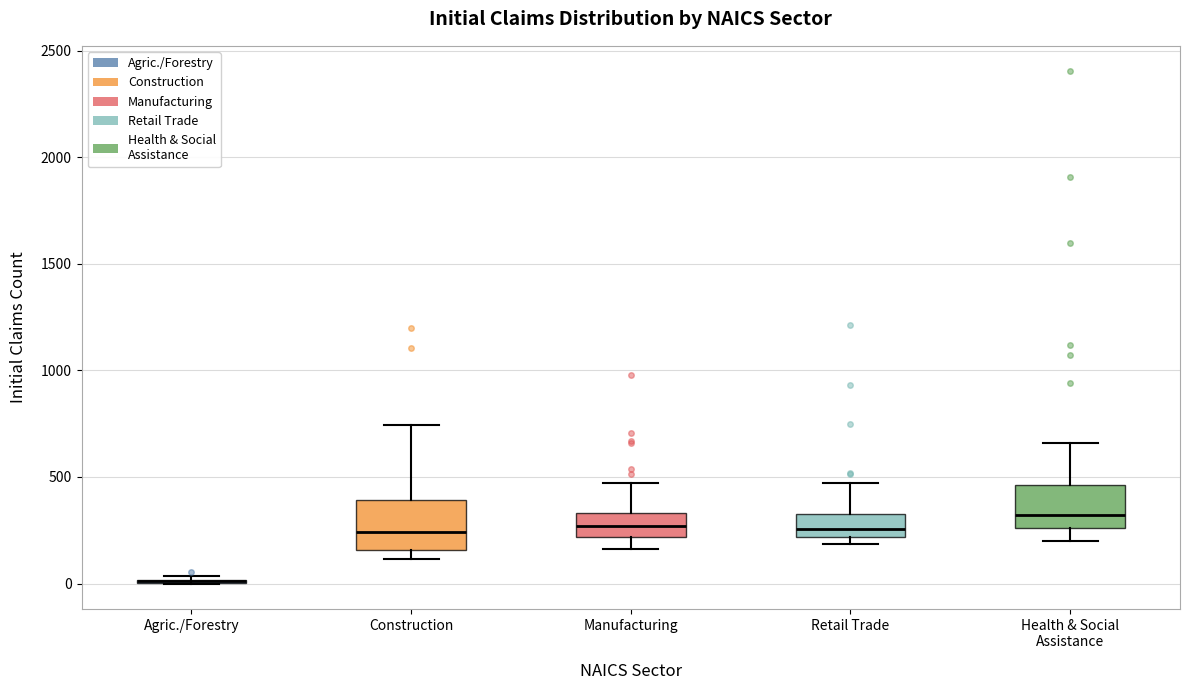

Where is the upper edge of the box for Manufacturing on the y-axis? The values are not printed on the chart, so give them approximately, as read against the axis.

350